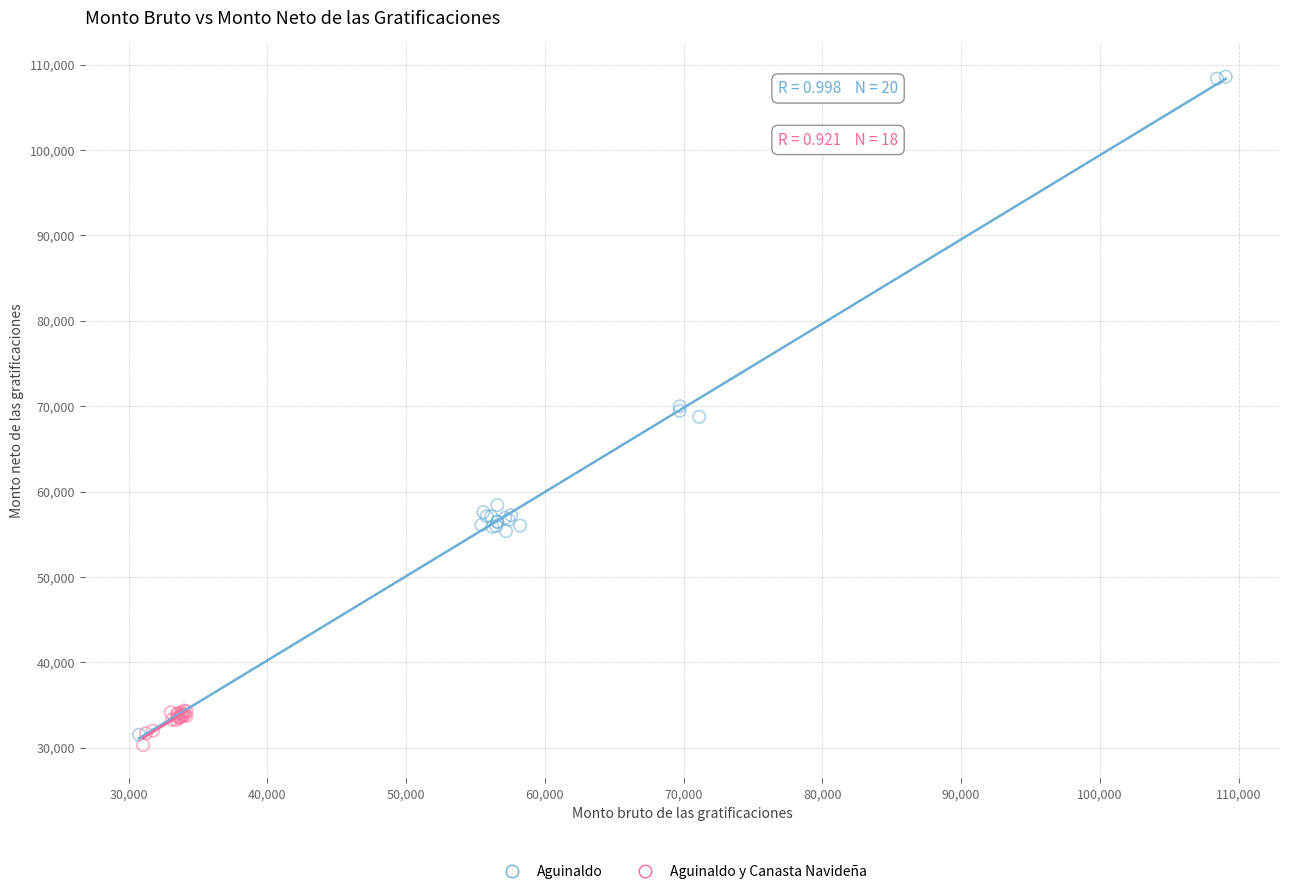

Which series has the widest spread of Y values?

Aguinaldo